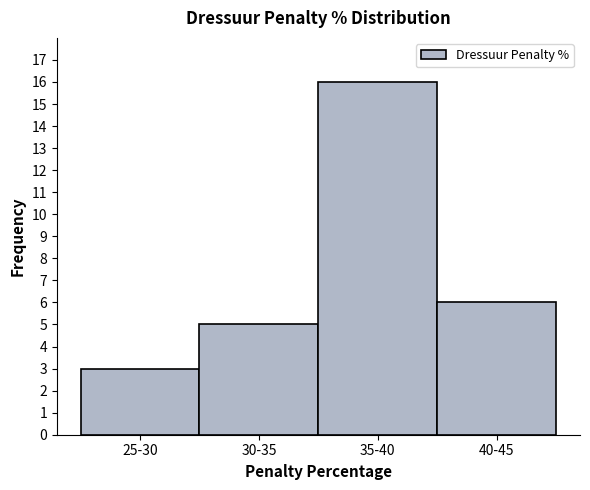

Reading right to left, extract all data points from this chart.

40-45=6	35-40=16	30-35=5	25-30=3